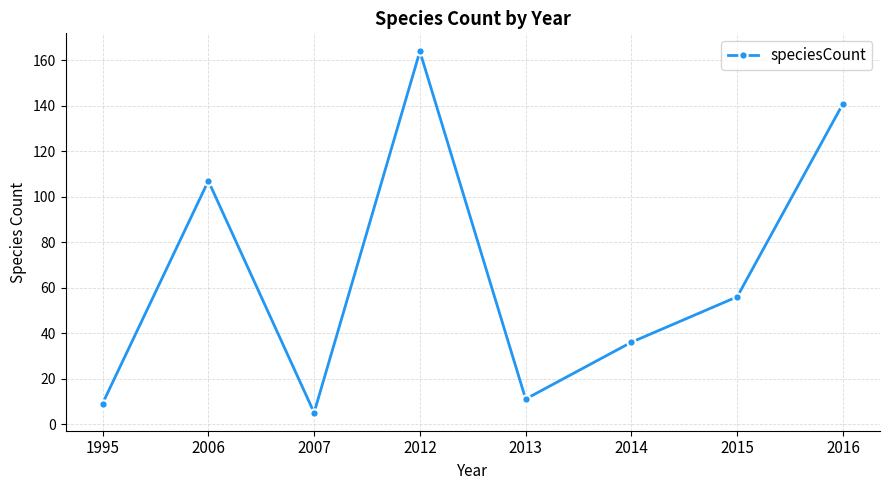

How many series are shown in this chart?

1